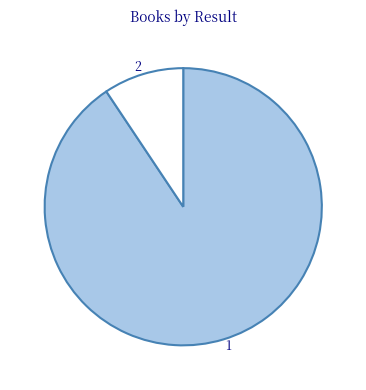

Which slice represents more than half of the pie?

1